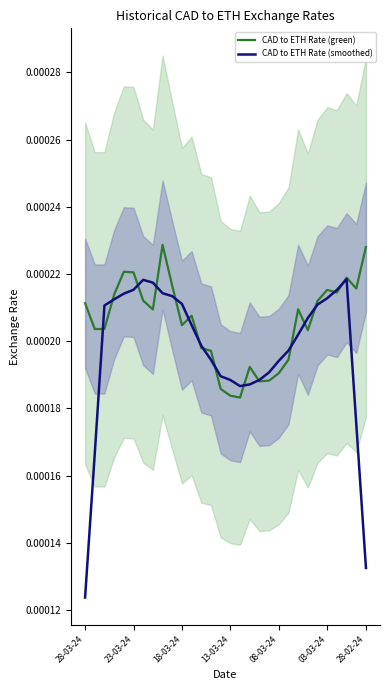

Rank the series at 21 from highest to lowest value.

CAD to ETH Rate (smoothed), CAD to ETH Rate (green)